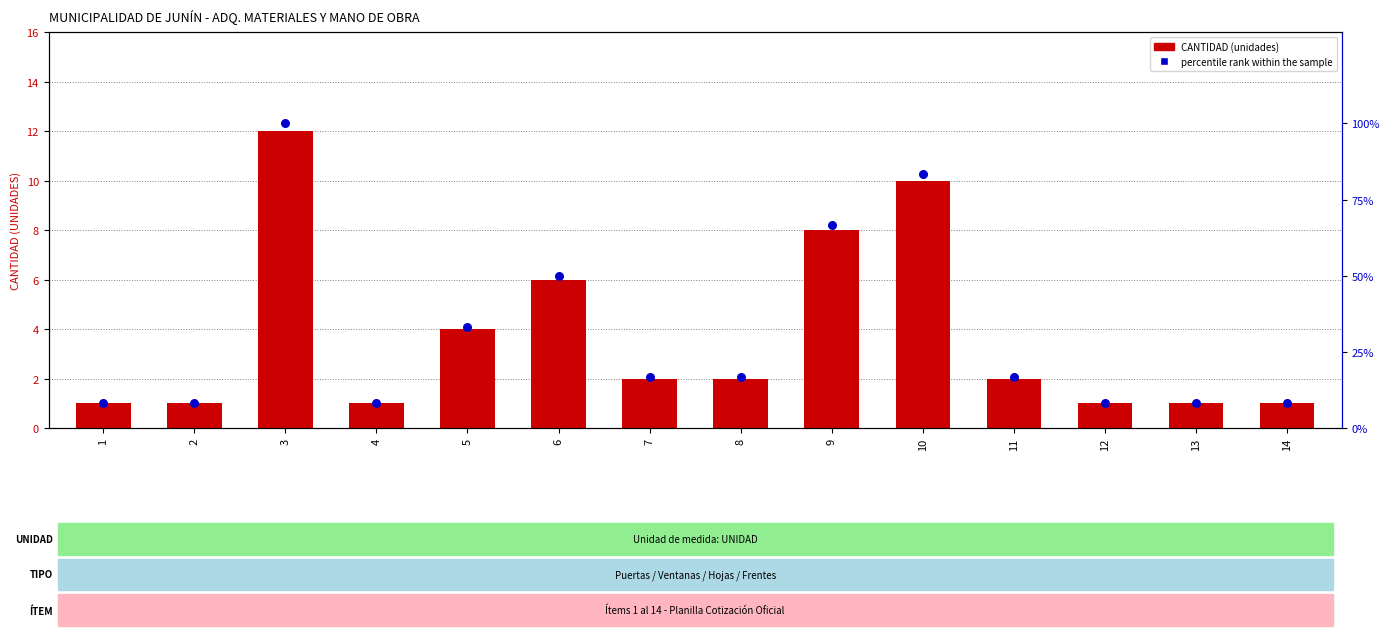

What is the total value across all series at 11?

18.7